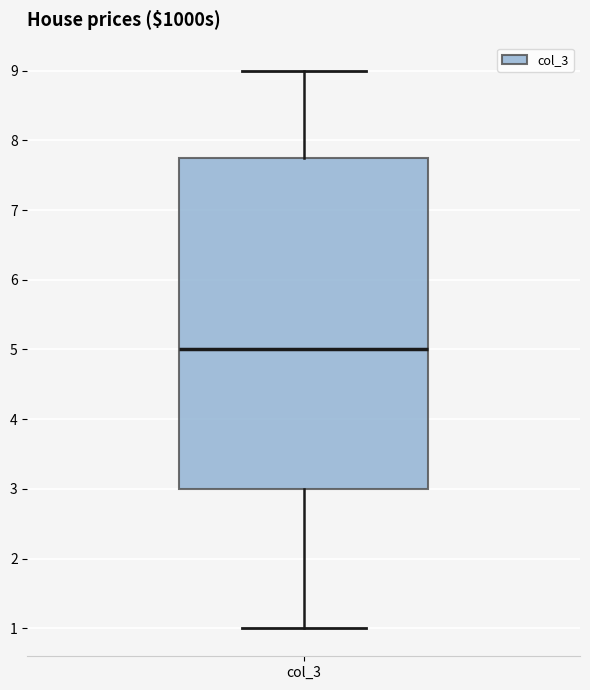

Transcribe this box plot: give where the median line is, the range the box spans, and where the two whiskers end, as read against the y-axis. The values are not printed on the chart, so give them approximately, as read against the axis.

median 5.0, box 3.0 to 7.8, whiskers 1.0 to 9.0